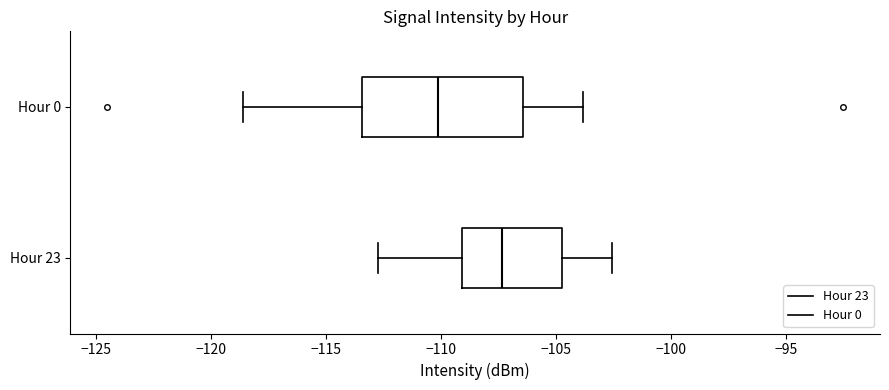

Reading bottom to top, read every box against the x-axis: the position of its median line, the range the box covers, and the ends of its whiskers. The values are not printed on the chart, so give them approximately, as read against the axis.

Hour 23: median -107.5, box -109.0 to -104.5, whiskers -112.5 to -102.5
Hour 0: median -110.0, box -113.5 to -106.5, whiskers -118.5 to -104.0